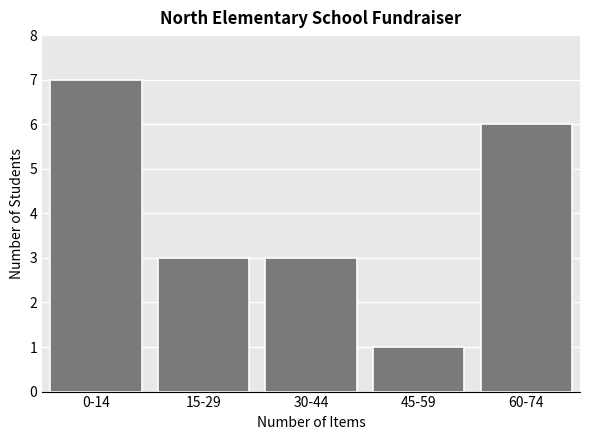

Reading right to left, what are all the values shown in this chart?

60-74=6	45-59=1	30-44=3	15-29=3	0-14=7